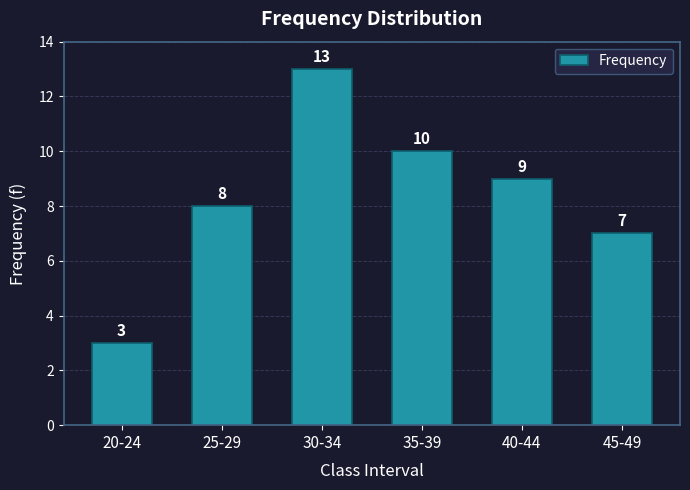

Reading right to left, what are all the values shown in this chart?

7	9	10	13	8	3